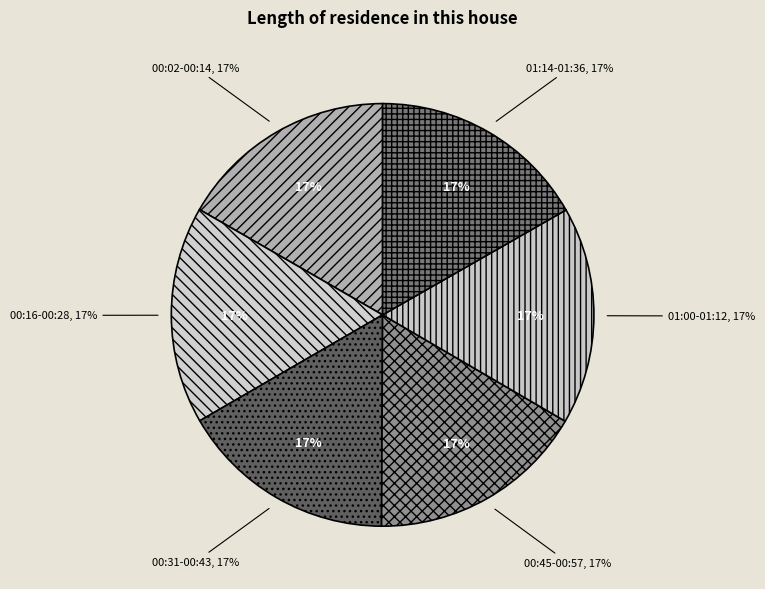

Is there any slice that represents more than half of the pie?

No